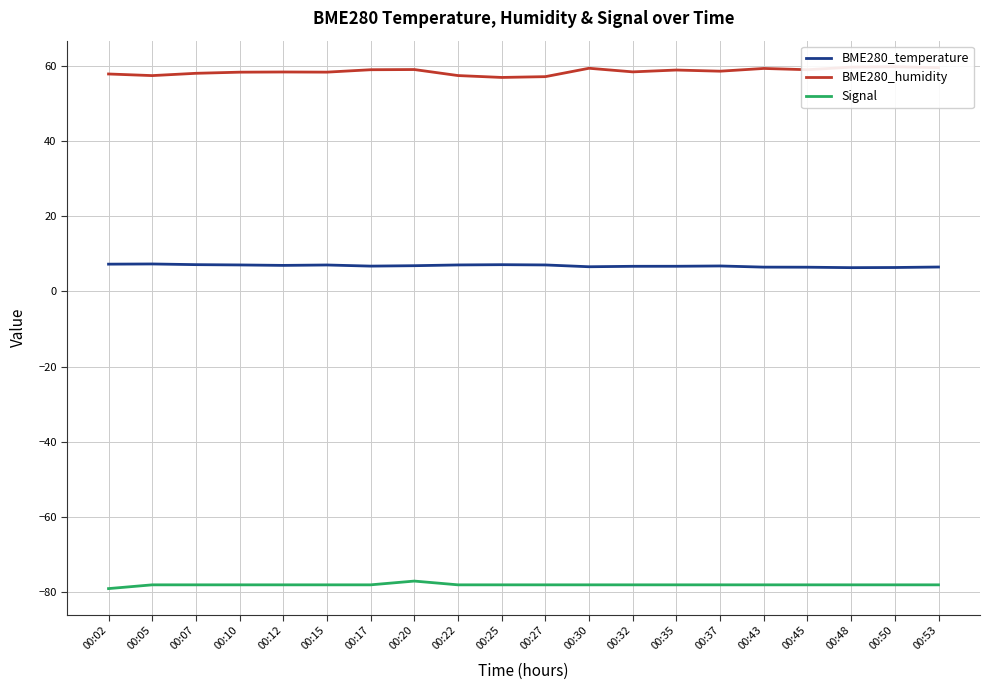

True or false: BME280_temperature and Signal intersect in this chart.

False